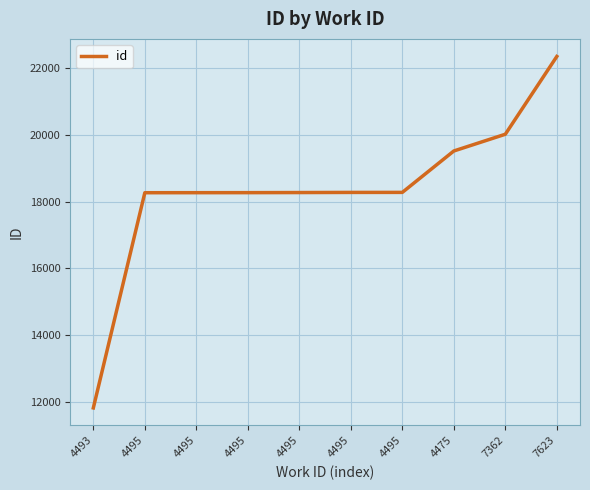

Where does the data first go above 18274?

4495